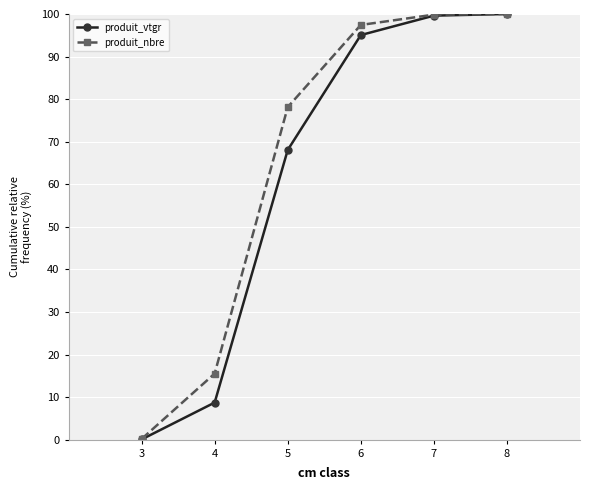

What are all the series names shown in the legend?

produit_vtgr, produit_nbre